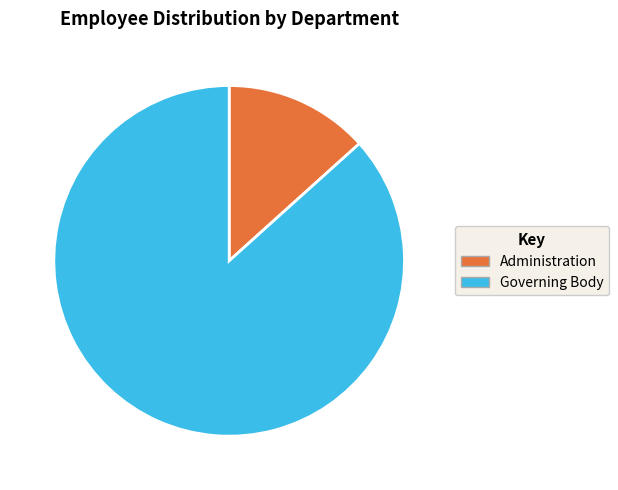

What is the majority slice?

Governing Body